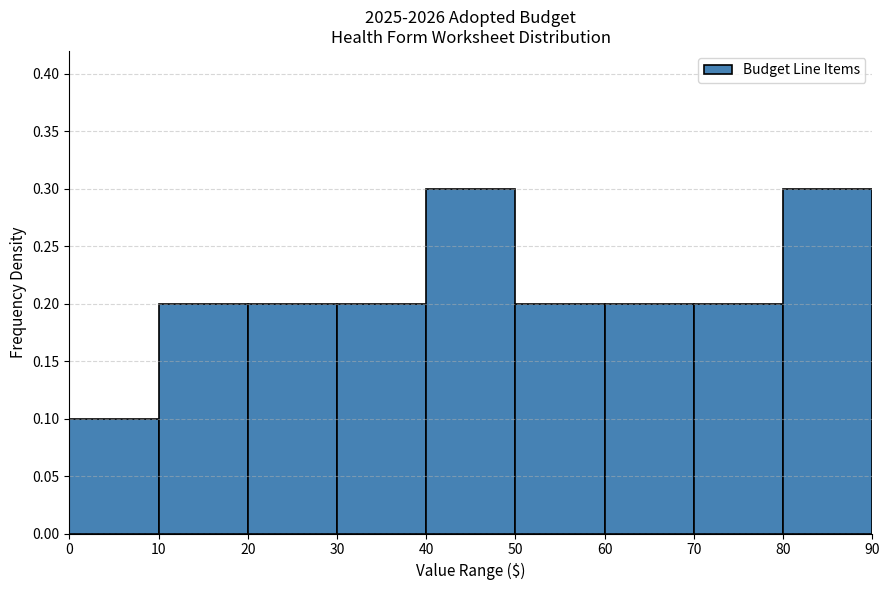

How tall is the bar that spans 60 to 70 on the x-axis? The values are not printed on the chart, so give them approximately, as read against the axis.

0.2